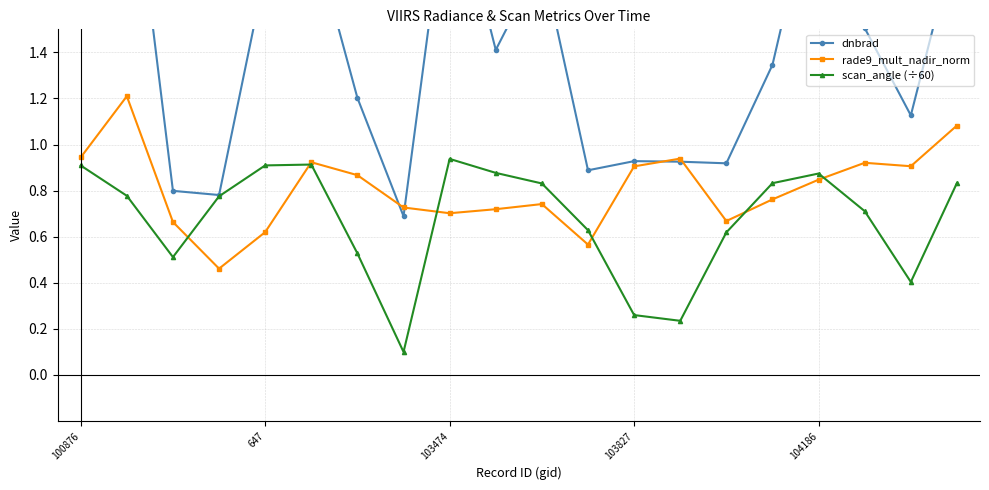

True or false: dnbrad has a value of 3.0 at 5.

False